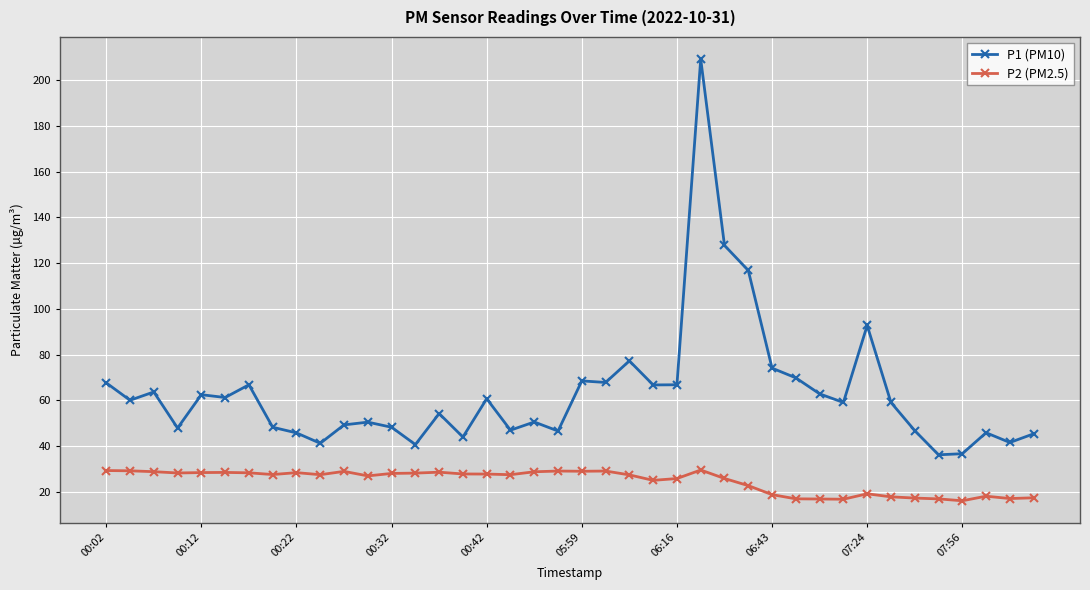

True or false: P1 (PM10) has more than 2 interior local peaks.

True